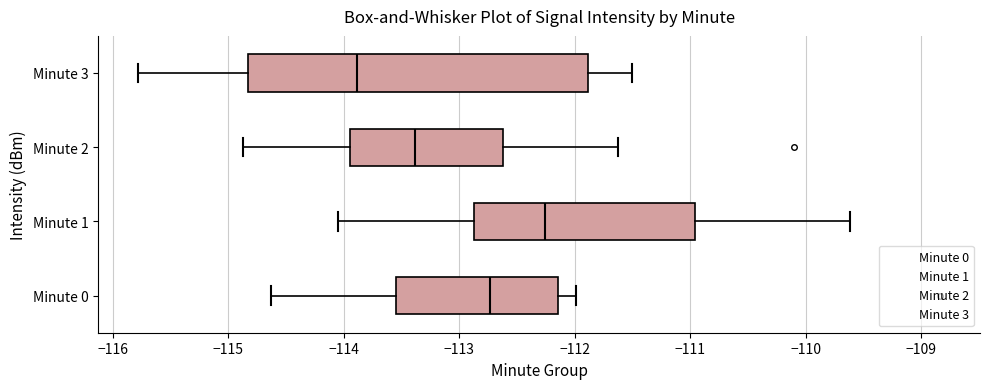

Where does the median line of the box for Minute 2 sit on the x-axis? The values are not printed on the chart, so give them approximately, as read against the axis.

-113.4